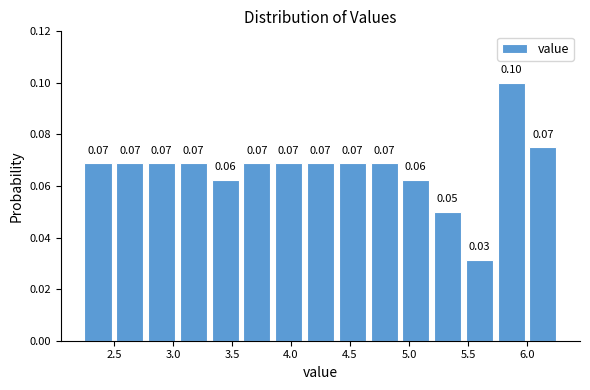

Over which range of the x-axis is the bar tallest?

5.75 to 6.00